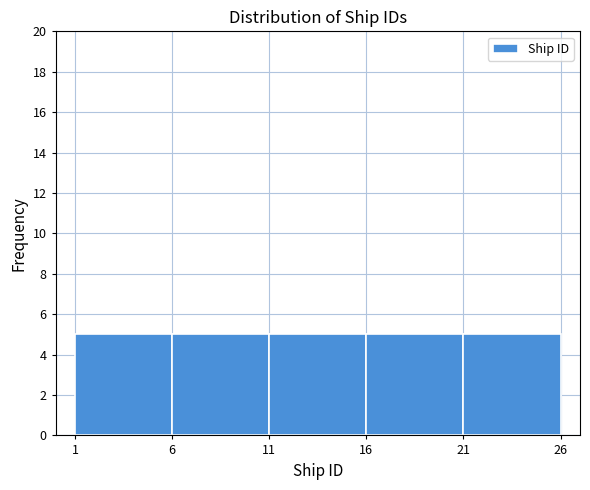

Reading left to right, list every bar in this chart as the range it spans on the x-axis followed by its height. The values are not printed on the chart, so give them approximately, as read against the axis.

1 to 6: 5
6 to 11: 5
11 to 16: 5
16 to 21: 5
21 to 26: 5